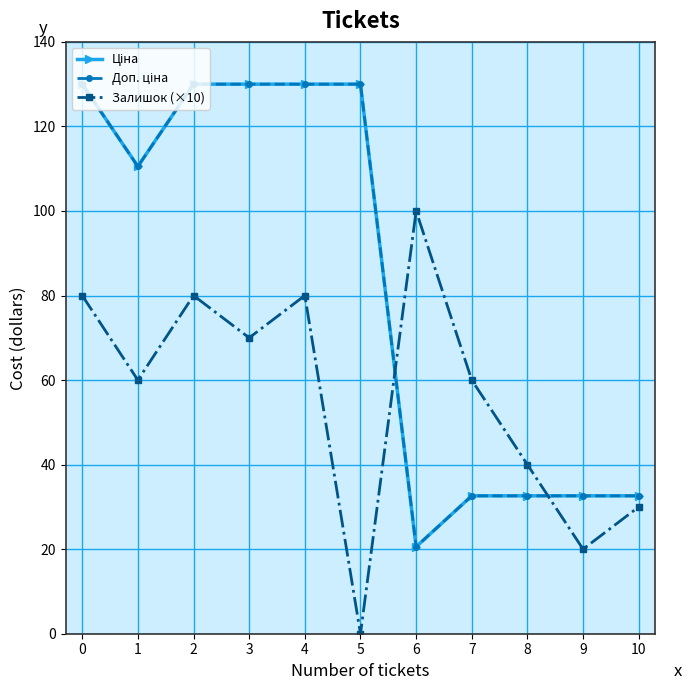

What is the greatest value displayed?

130.0